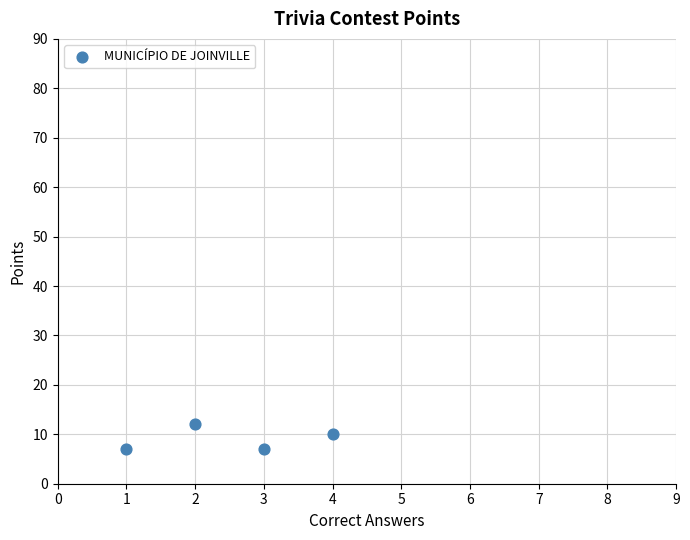

What is the range of X values (max minus min)?

3